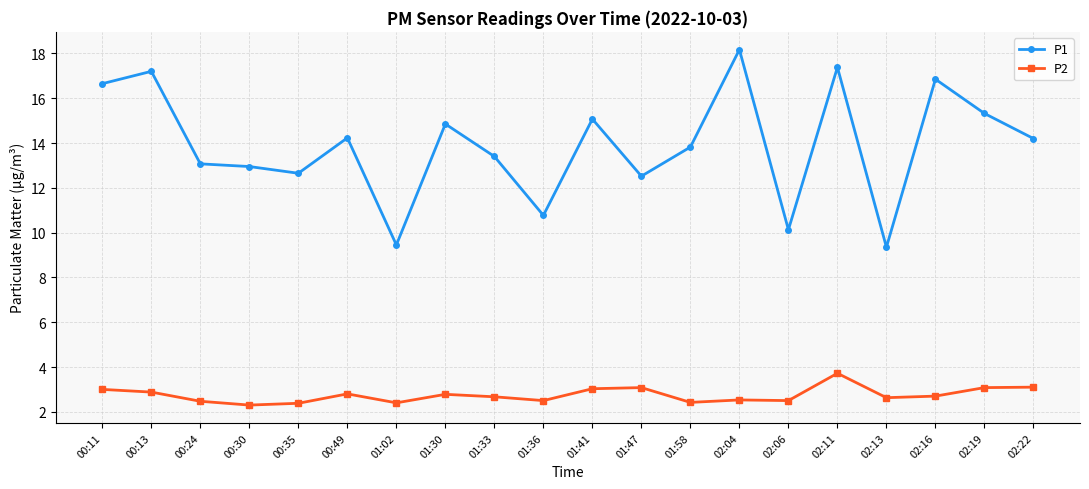

Rank the series by their average value, from lowest to highest.

P2, P1